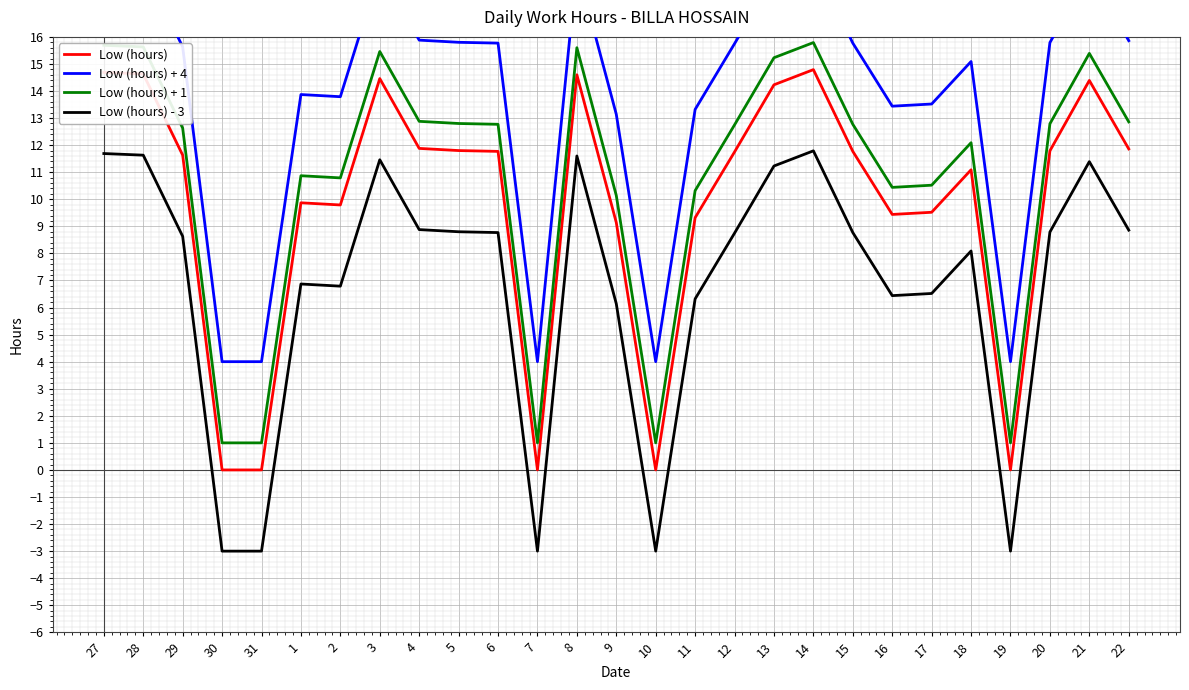

Reading left to right, list all the values displayed in this chart.

Low (hours): 14.7	14.6	11.6	0.0	0.0	9.9	9.8	14.5	11.9	11.8	11.8	0.0	14.6	9.1	0.0	9.3	11.8	14.2	14.8	11.8	9.4	9.5	11.1	0.0	11.8	14.4	11.9
Low (hours) + 4: 18.7	18.6	15.6	4.0	4.0	13.9	13.8	18.5	15.9	15.8	15.8	4.0	18.6	13.1	4.0	13.3	15.8	18.2	18.8	15.8	13.4	13.5	15.1	4.0	15.8	18.4	15.9
Low (hours) + 1: 15.7	15.6	12.6	1.0	1.0	10.9	10.8	15.5	12.9	12.8	12.8	1.0	15.6	10.1	1.0	10.3	12.8	15.2	15.8	12.8	10.4	10.5	12.1	1.0	12.8	15.4	12.9
Low (hours) - 3: 11.7	11.6	8.6	-3.0	-3.0	6.9	6.8	11.5	8.9	8.8	8.8	-3.0	11.6	6.1	-3.0	6.3	8.8	11.2	11.8	8.8	6.4	6.5	8.1	-3.0	8.8	11.4	8.9